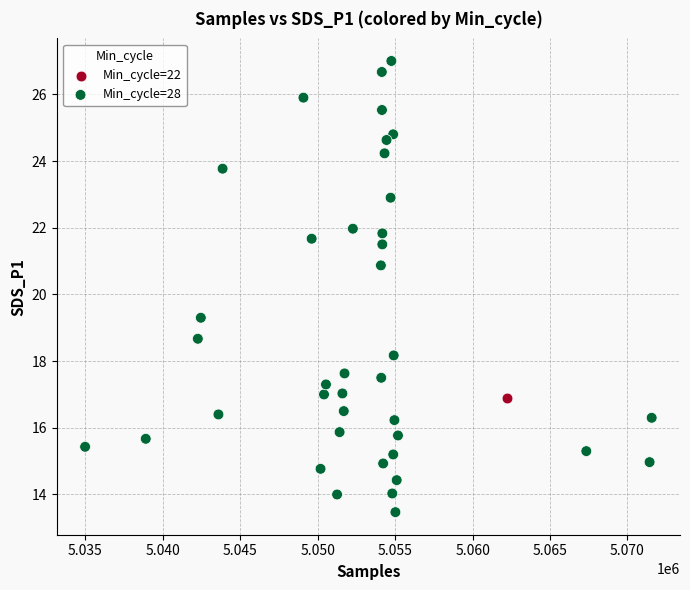

What are all the series names shown in the legend?

Min_cycle=22, Min_cycle=28